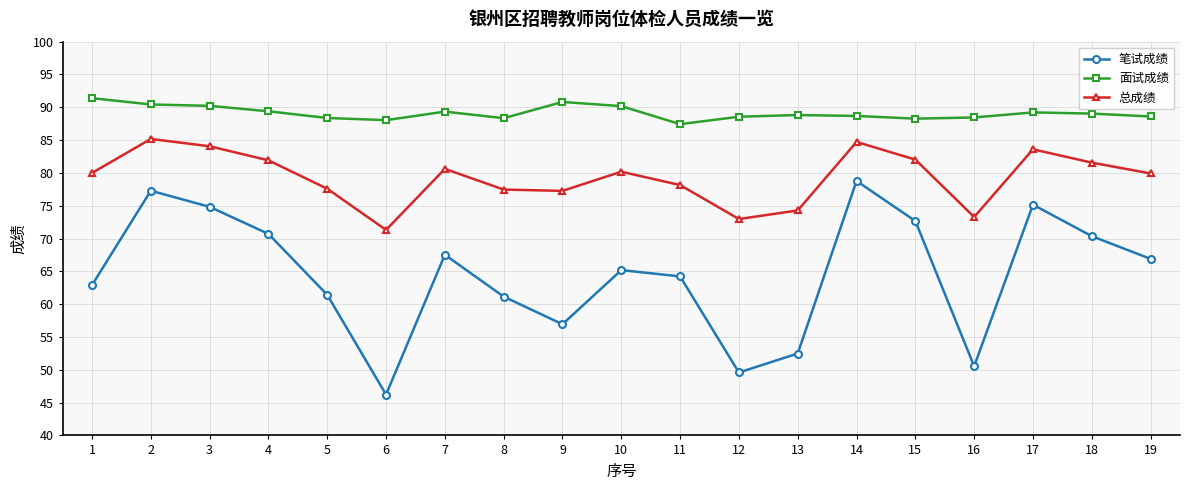

How many lines are shown in the chart?

3